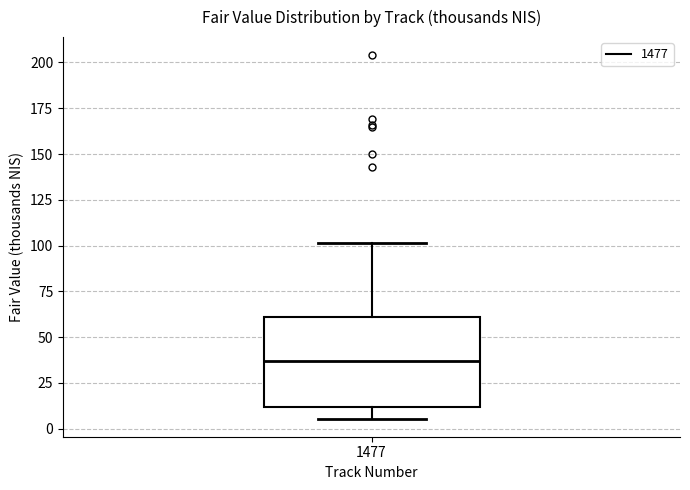

Transcribe this box plot: give where the median line is, the range the box spans, and where the two whiskers end, as read against the y-axis. The values are not printed on the chart, so give them approximately, as read against the axis.

median 35, box 10 to 60, whiskers 5 to 100